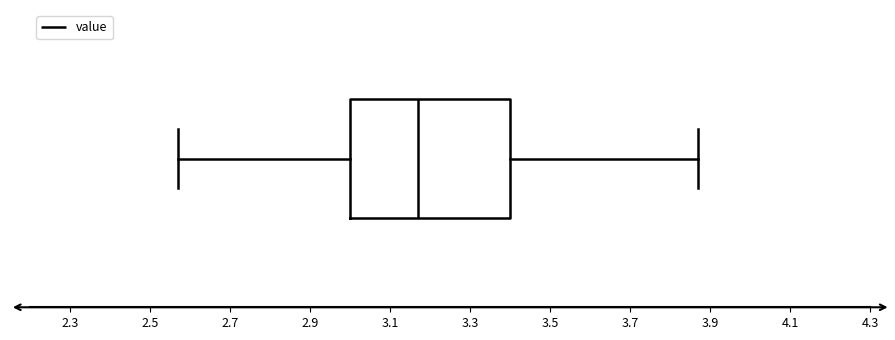

Transcribe this box plot: give where the median line is, the range the box spans, and where the two whiskers end, as read against the x-axis. The values are not printed on the chart, so give them approximately, as read against the axis.

median 3.18, box 3.00 to 3.40, whiskers 2.58 to 3.88